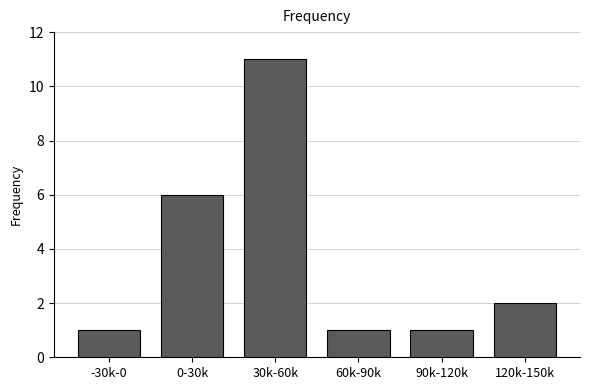

Reading left to right, extract all data points from this chart.

1	6	11	1	1	2